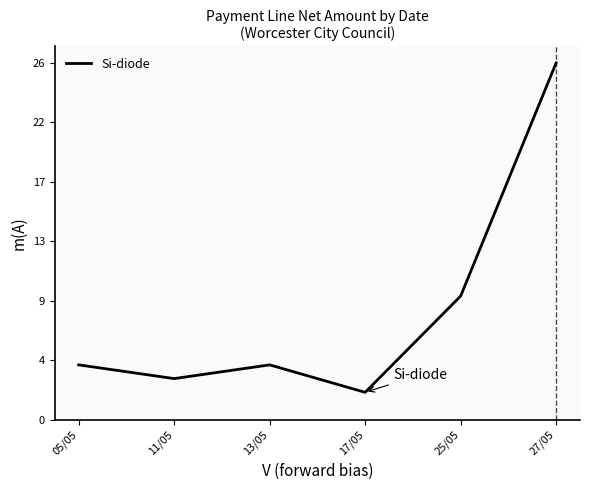

What is the change in value from 13/05 to 27/05?

+22.0